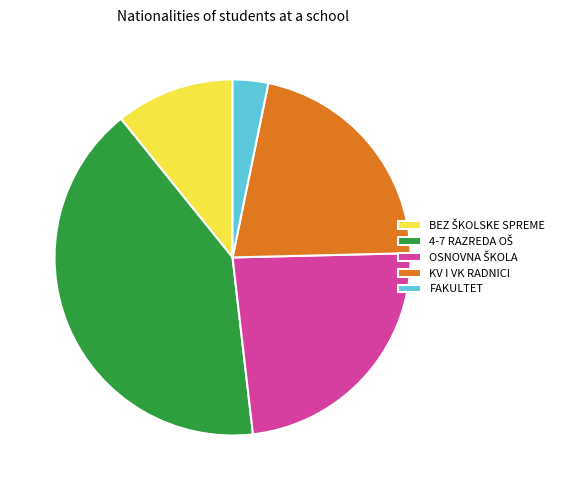

How many segments does this pie chart have?

5